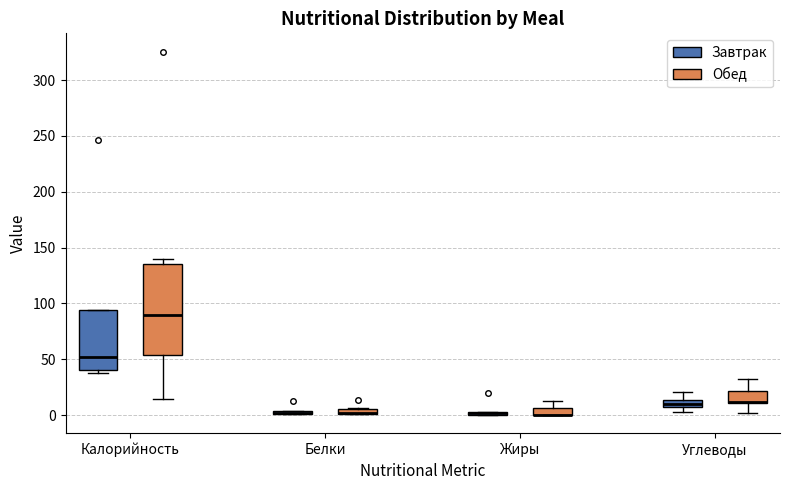

Where does the median line of the box for Калорийность (Завтрак) sit on the y-axis? The values are not printed on the chart, so give them approximately, as read against the axis.

50